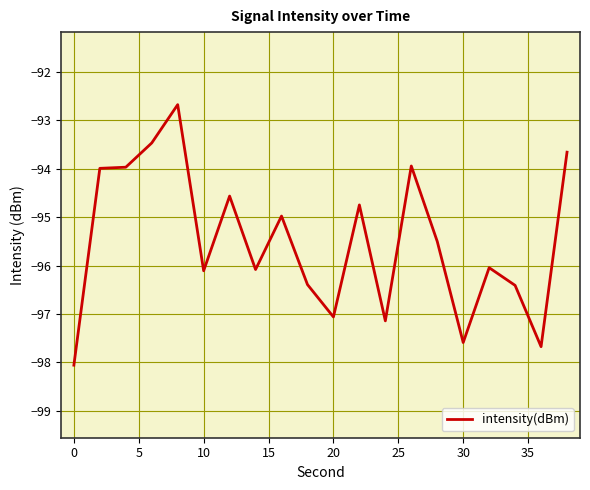

What is the minimum value shown in the chart?

-98.1